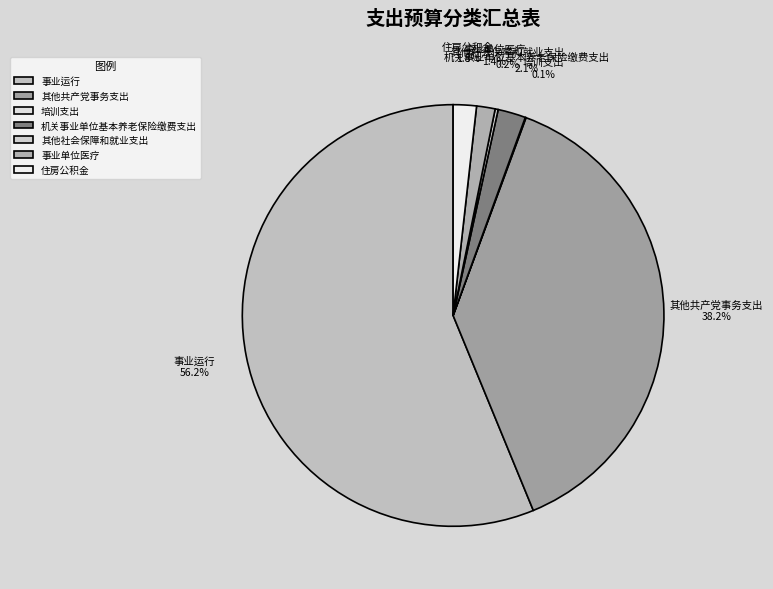

Which category has the biggest portion of the pie?

事业运行